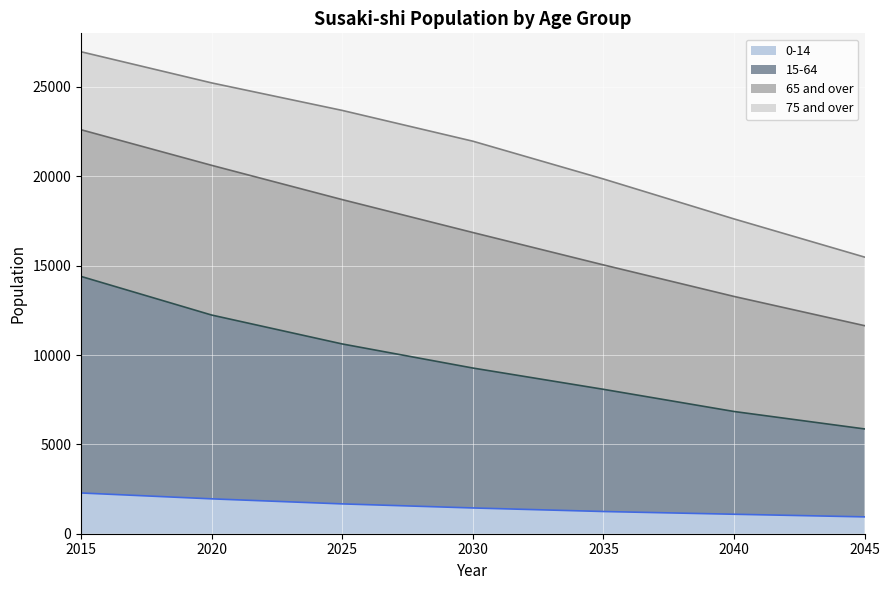

How many data points in 15-64 are less than 9272?

3